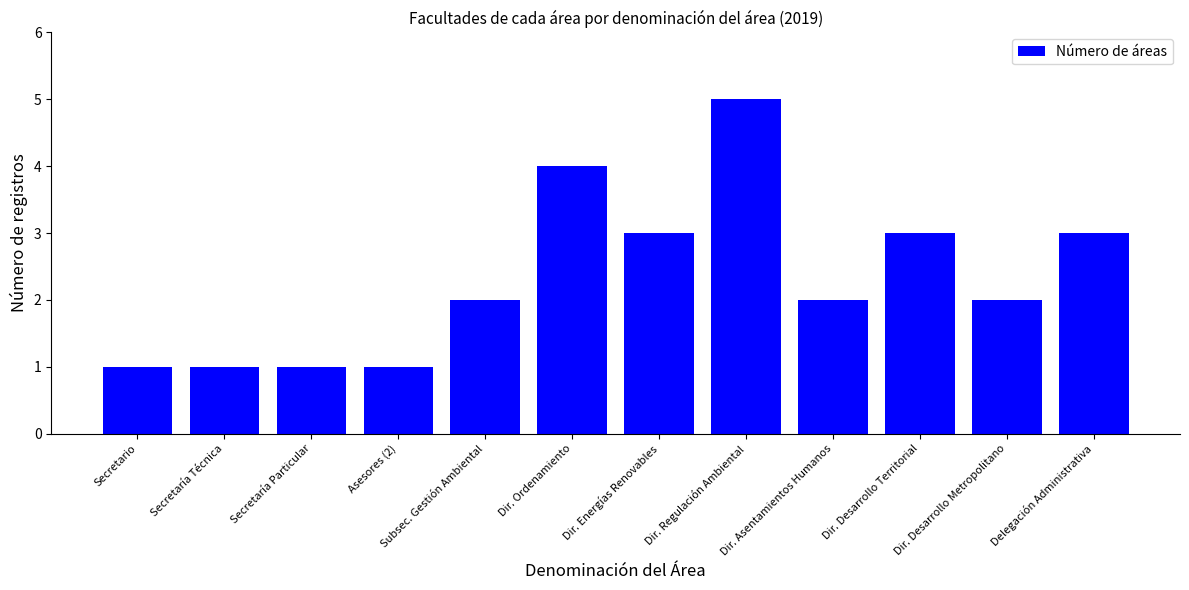

What value does the data have at Dir. Desarrollo Territorial?

3